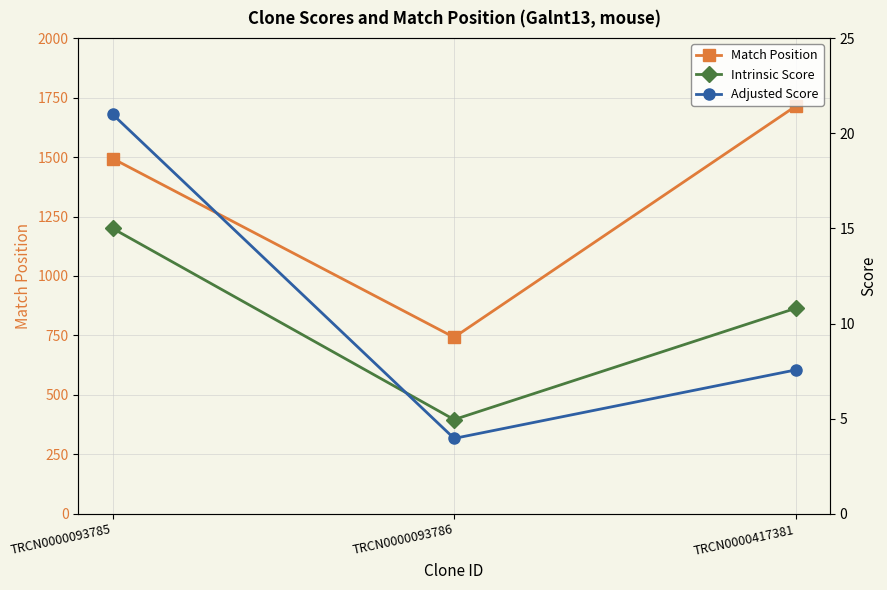

Which category has the highest value across all series?

TRCN0000417381